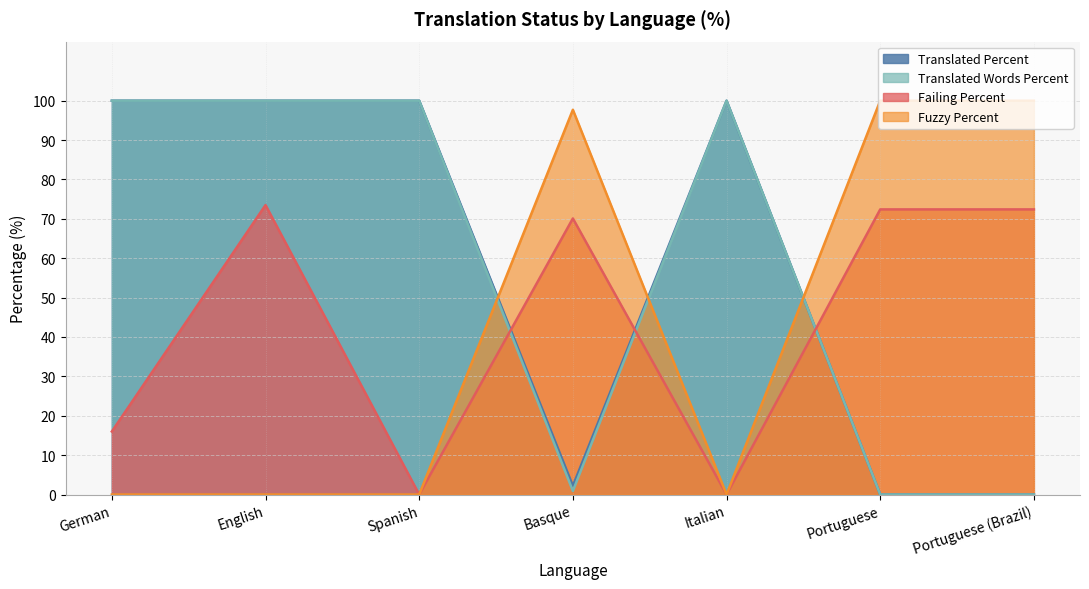

Which series has the widest spread of values?

translated_percent